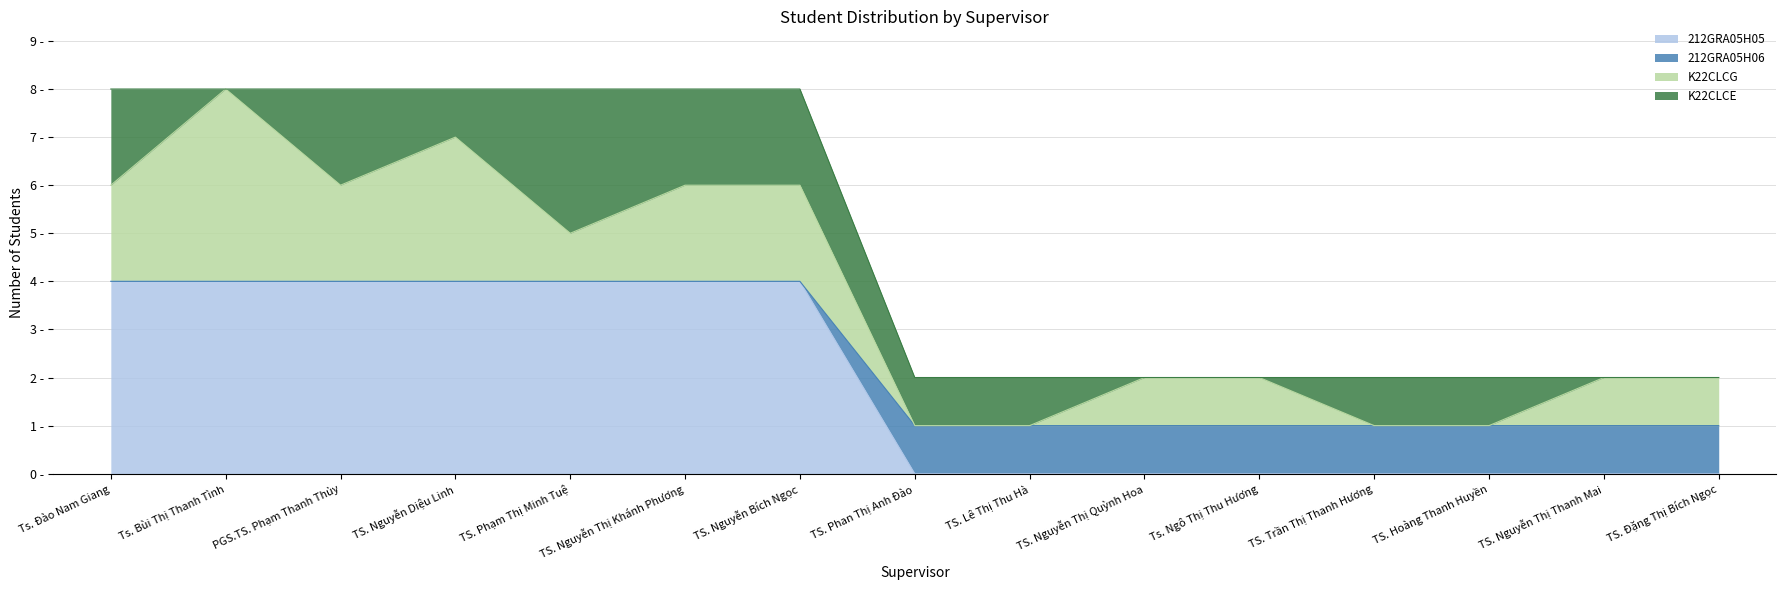

Which series has the widest spread of values?

212GRA05H05